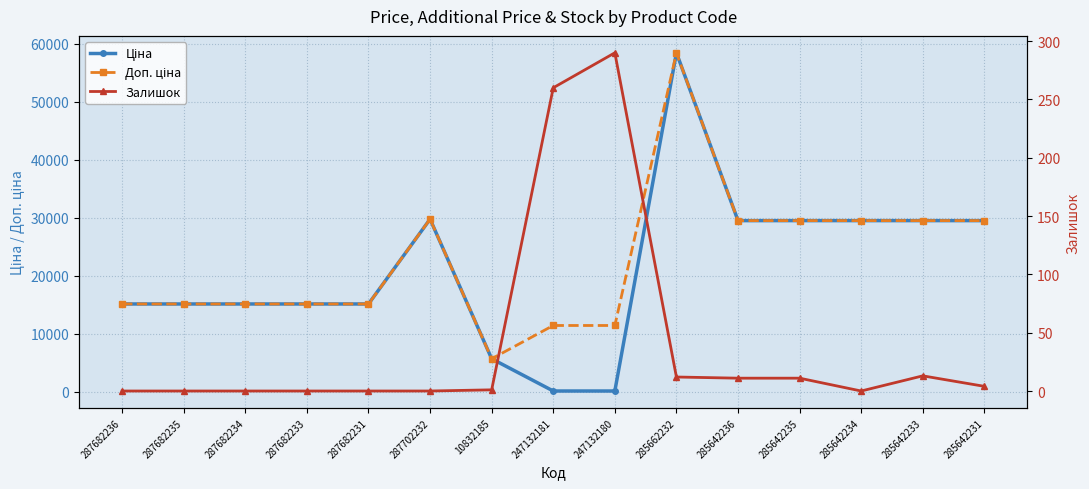

What is the total value across all series at 287702232?

59494.5